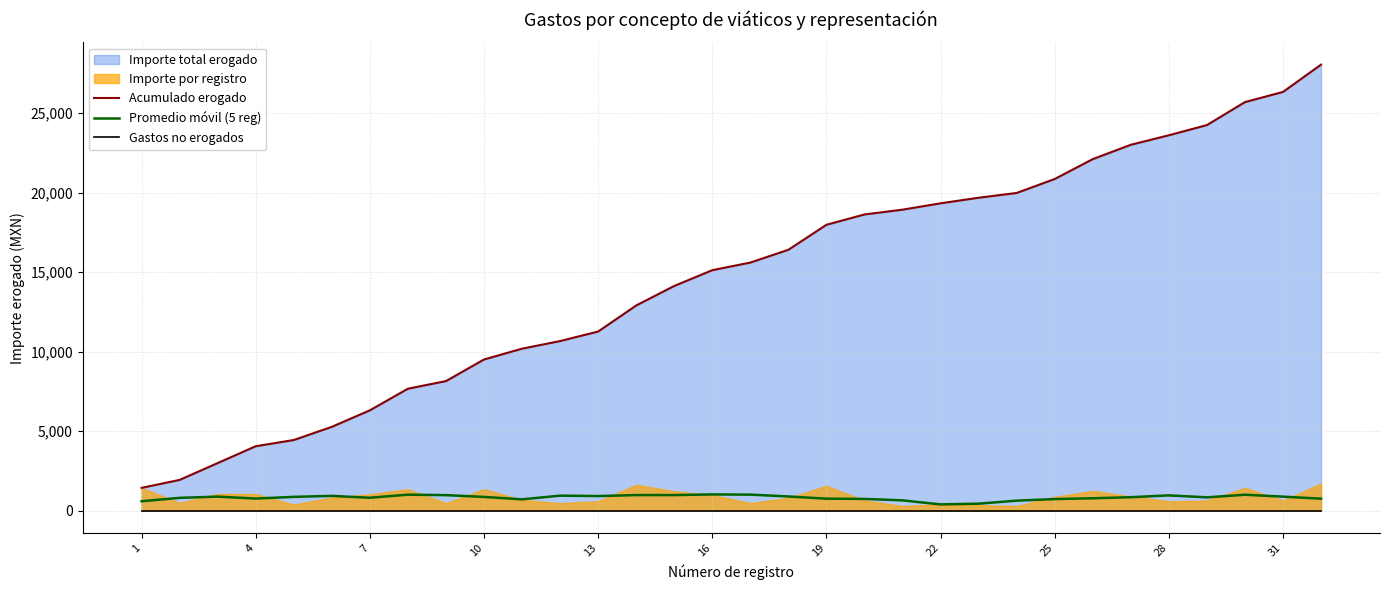

True or false: Gastos no erogados has more than 1 points higher than both neighbors.

False